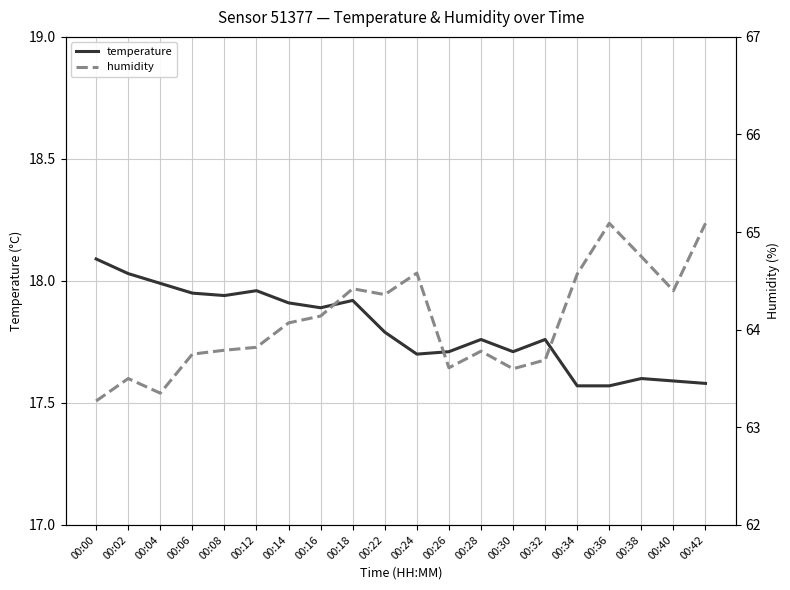

At which category does temperature reach its first local valley?

00:08